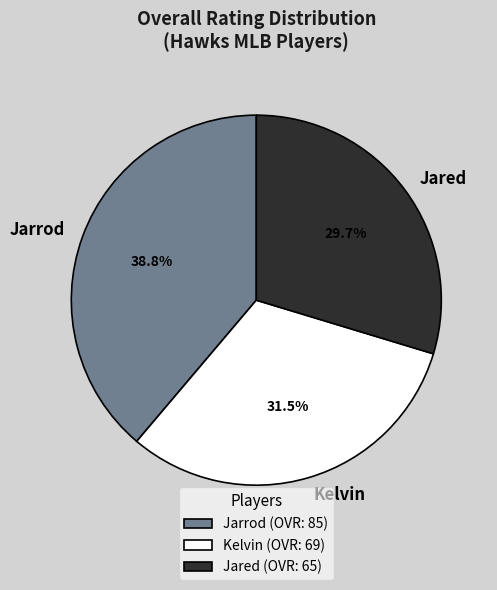

Do Kelvin and Jared together represent more than half of the pie?

Yes